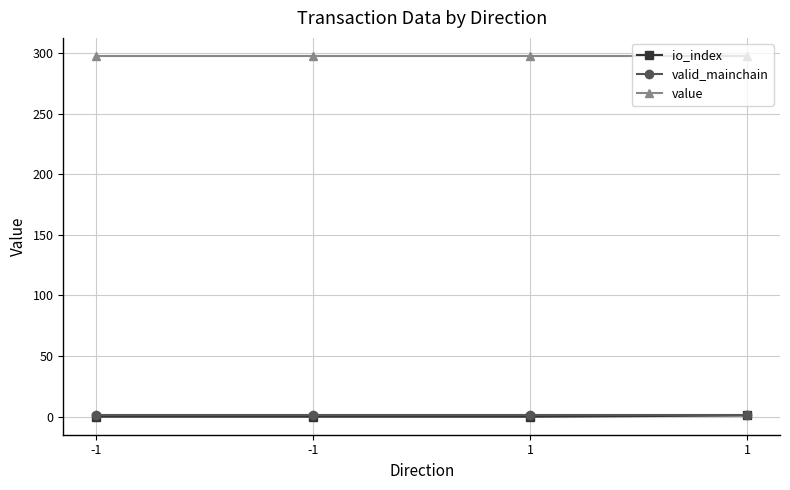

How many categories are shown in the chart?

4